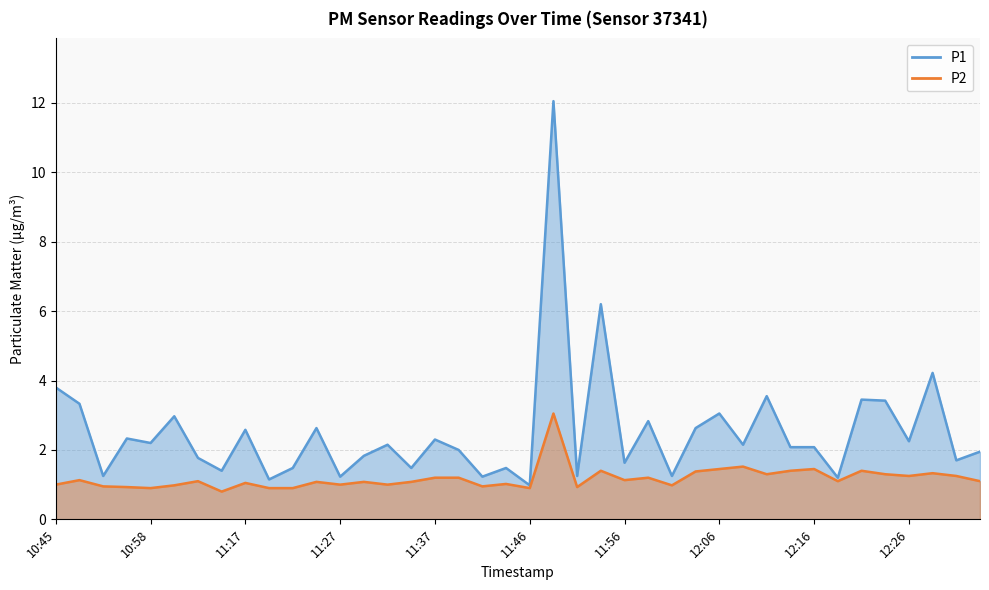

The P2 series shows 0.4 at 11:54. True or false?

False